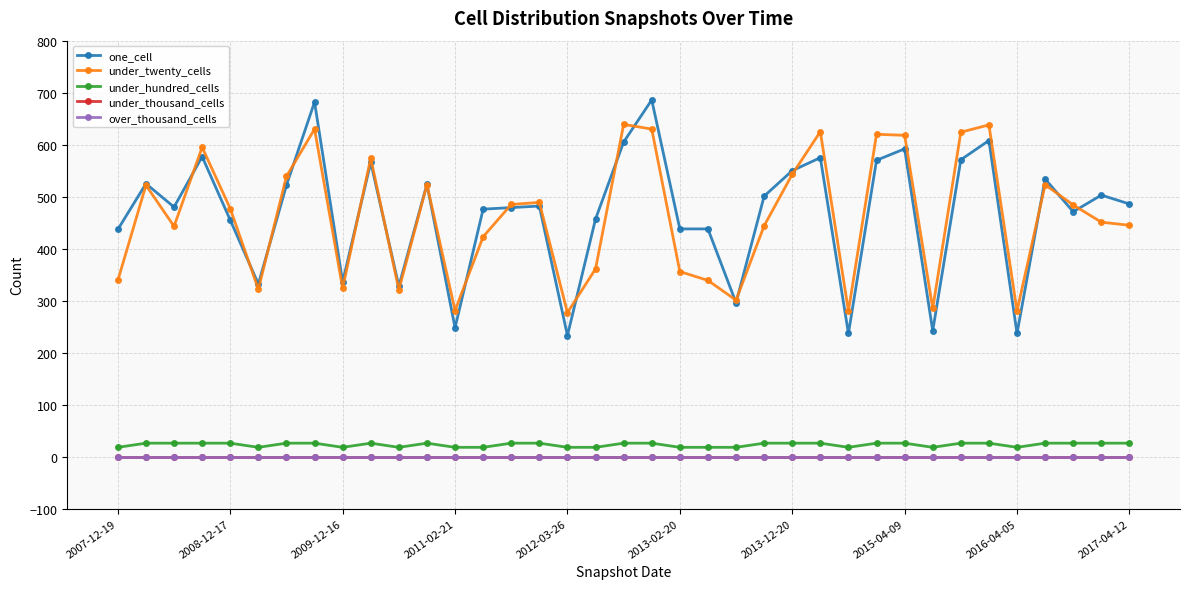

Does the chart have visible grid lines?

Yes